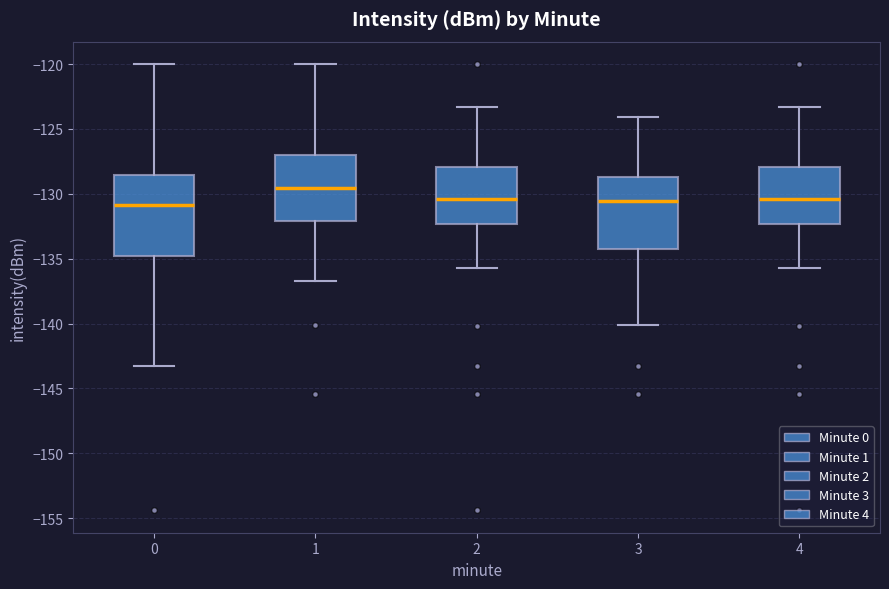

Where does the median line of the box at x = 1 sit on the y-axis? The values are not printed on the chart, so give them approximately, as read against the axis.

-129.5